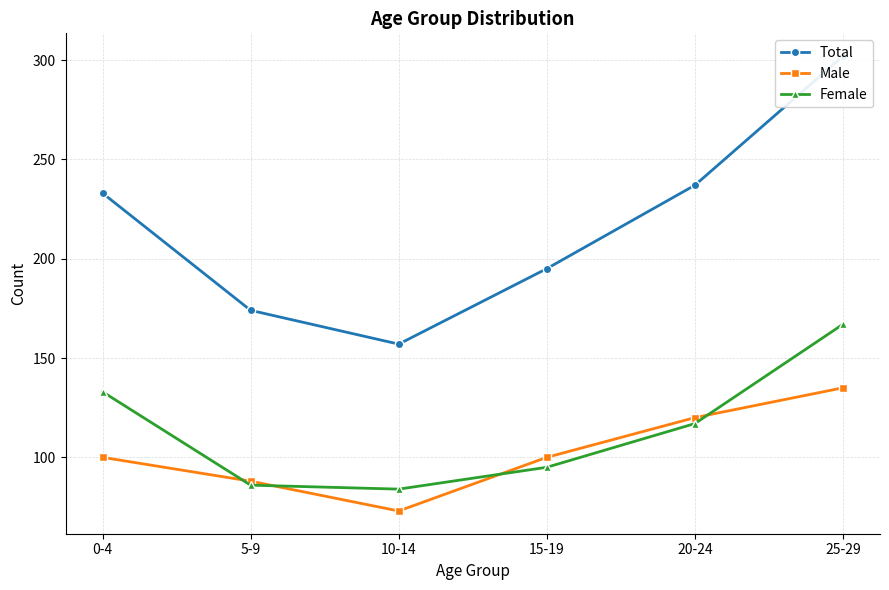

Which has a higher value, 20-24 or 5-9?

20-24